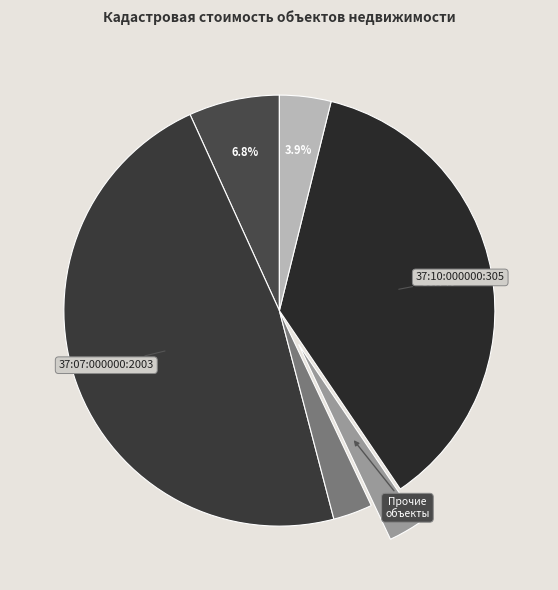

To the nearest percent, what is the average slice percentage?

17%